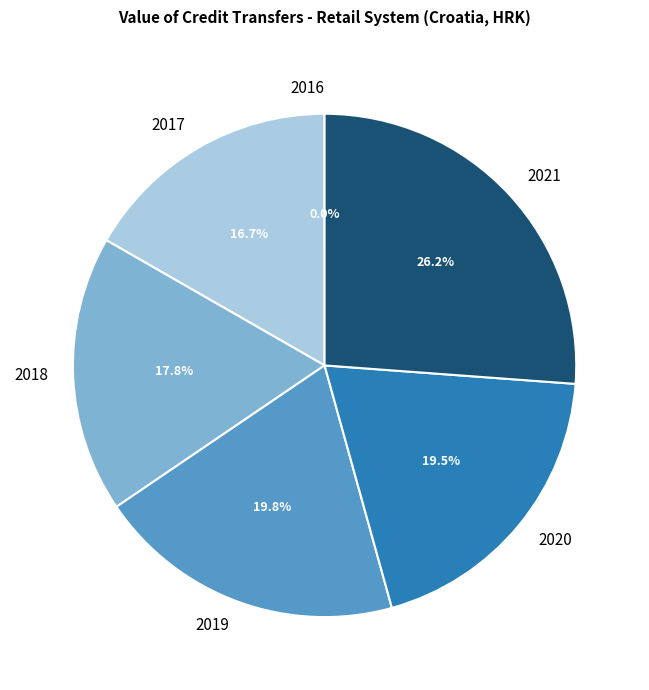

To the nearest percent, what is the difference between the largest and smallest slice percentages?

26%